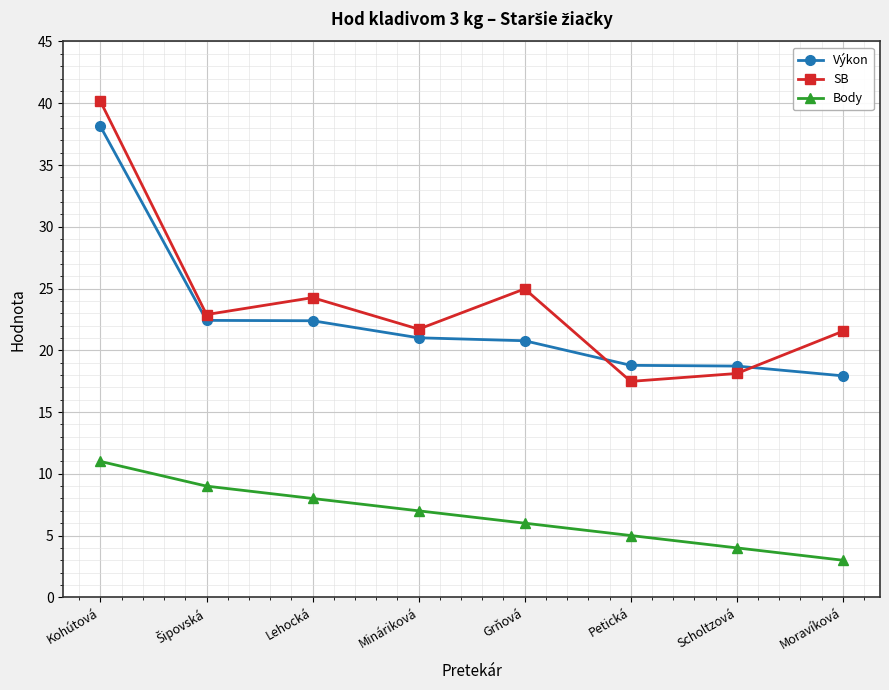

Is the value of Výkon at Lehocká greater than the value of SB at Grňová?

No